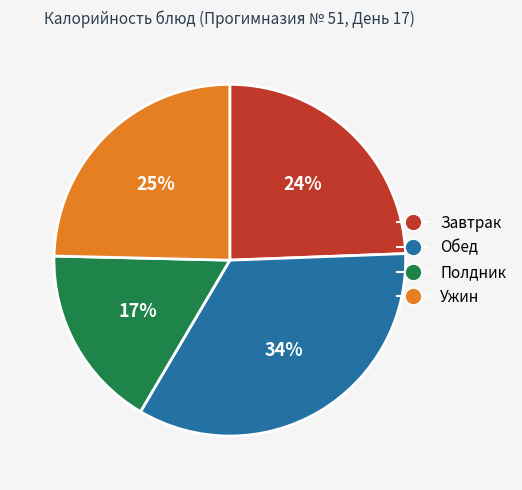

Is there a majority slice in this chart?

No